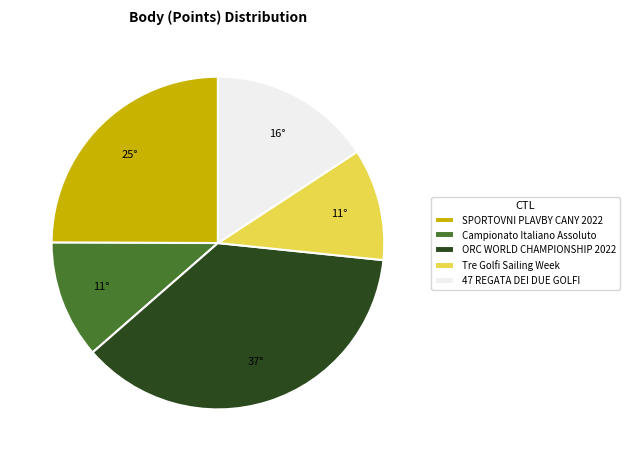

The SPORTOVNI PLAVBY CANY 2022 slice represents 25% of the pie. True or false?

True